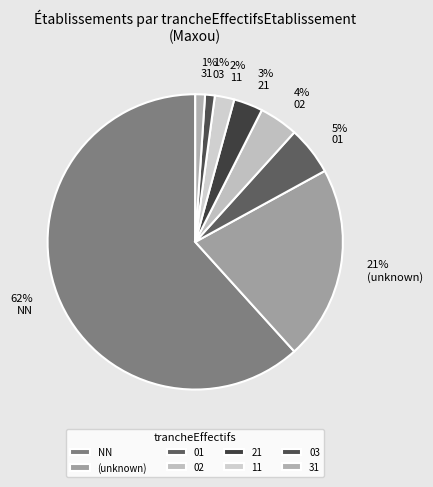

Approximately how many times larger is the value at 02 compared to 11?

2.0